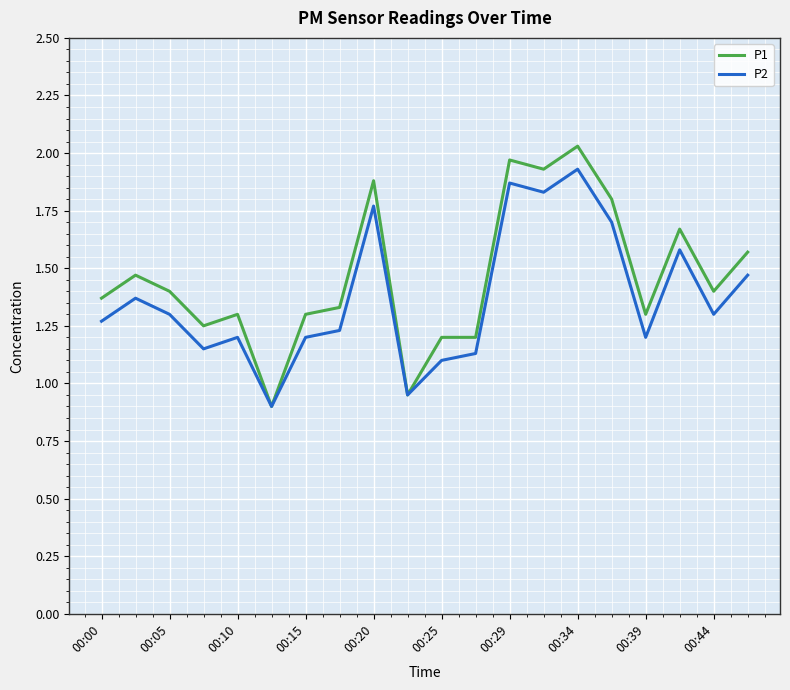

Which series has the largest range (max minus min)?

P1